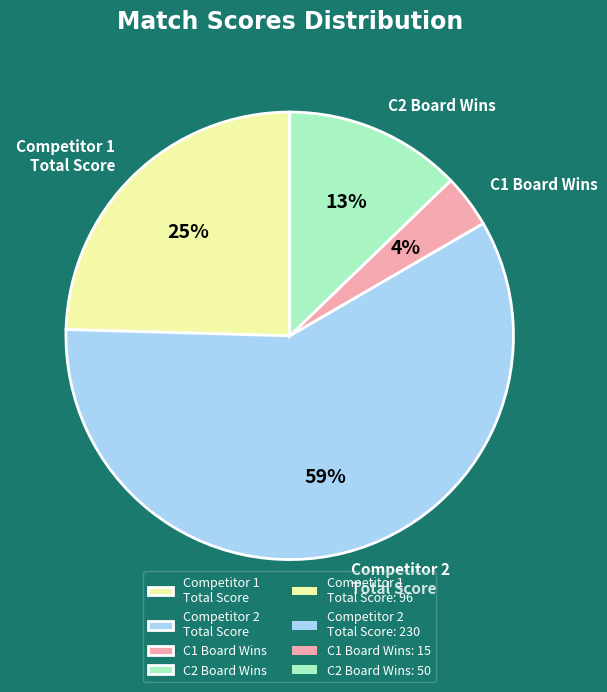

Is there any slice that represents more than half of the pie?

Yes